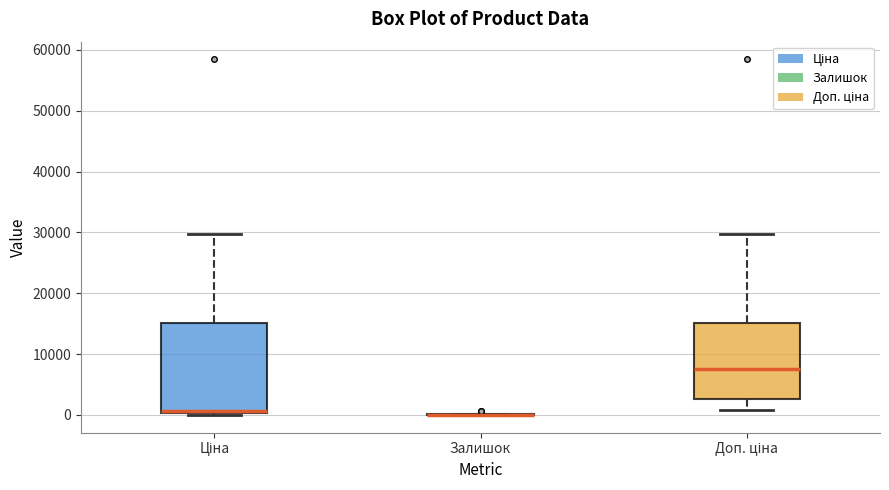

Reading left to right, transcribe this box plot: for each box, give where its median line is, the range the box spans, and where its two whiskers end, as read against the y-axis. The values are not printed on the chart, so give them approximately, as read against the axis.

Ціна: median 1000, box 0 to 15000, whiskers 0 to 30000
Залишок: box collapsed to a line at 0, whiskers 0 to 0
Доп. ціна: median 8000, box 3000 to 15000, whiskers 1000 to 30000